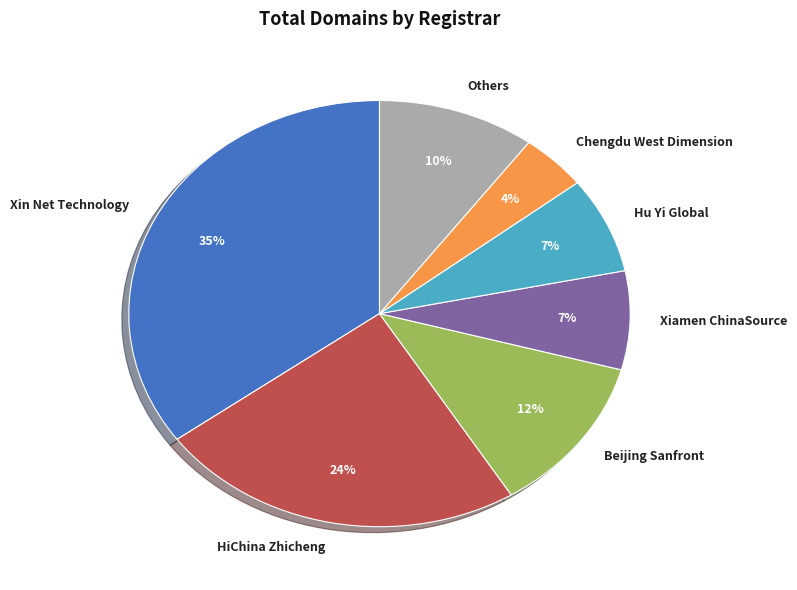

Combined, do Xiamen ChinaSource and Xin Net Technology account for over 50%?

No